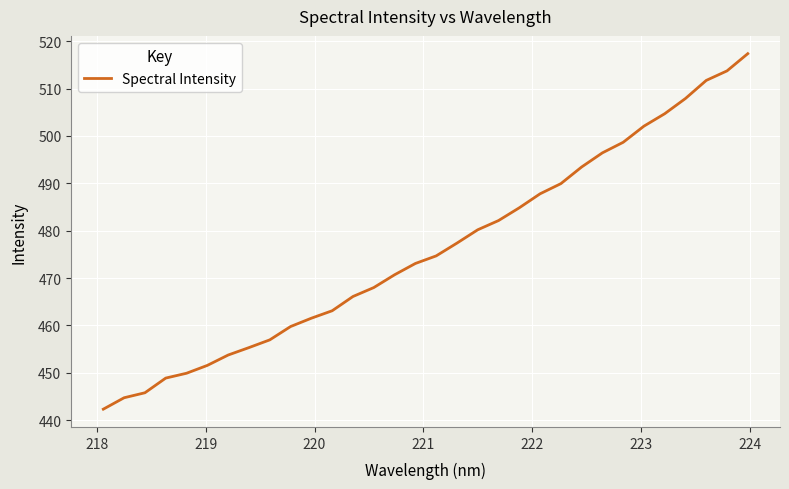

What is the maximum value shown in the chart?

517.4